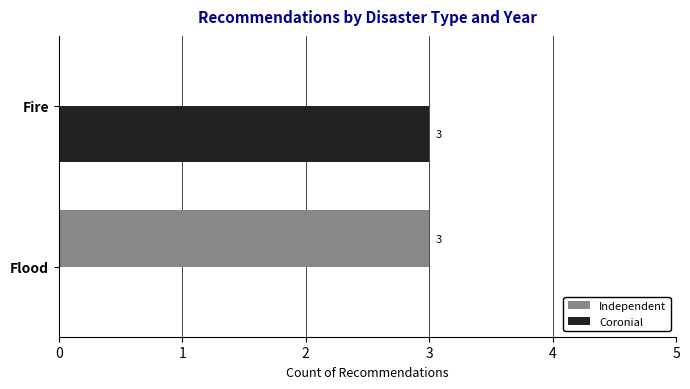

Read the Independent value at Flood.

3